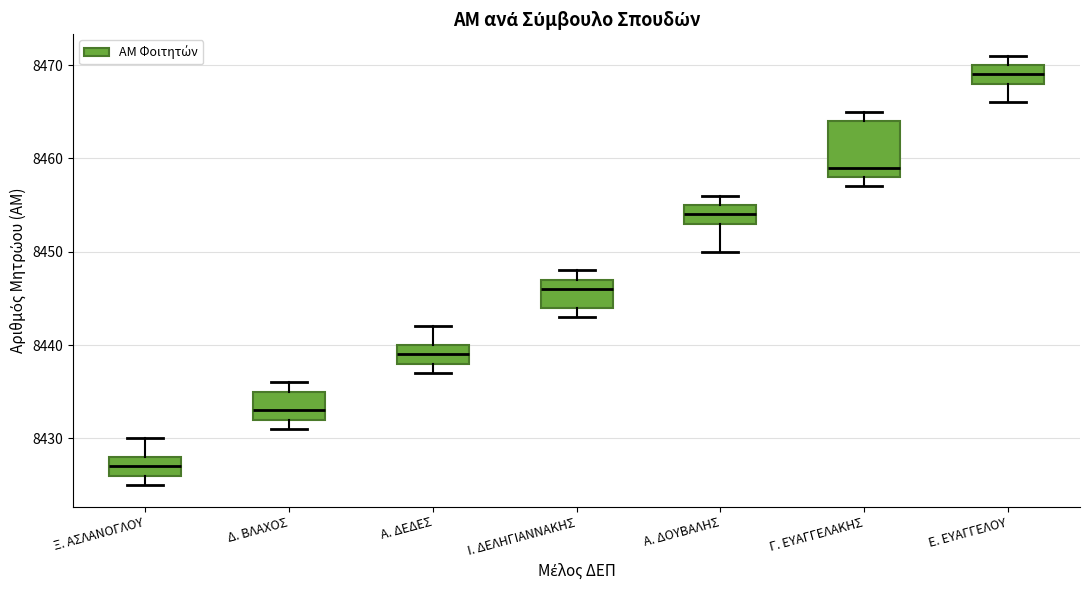

Reading left to right, read every box against the y-axis: the position of its median line, the range the box covers, and the ends of its whiskers. The values are not printed on the chart, so give them approximately, as read against the axis.

Ξ. ΑΣΛΑΝΟΓΛΟΥ: median 8427, box 8426 to 8428, whiskers 8425 to 8430
Δ. ΒΛΑΧΟΣ: median 8433, box 8432 to 8435, whiskers 8431 to 8436
Α. ΔΕΔΕΣ: median 8439, box 8438 to 8440, whiskers 8437 to 8442
Ι. ΔΕΛΗΓΙΑΝΝΑΚΗΣ: median 8446, box 8444 to 8447, whiskers 8443 to 8448
Α. ΔΟΥΒΑΛΗΣ: median 8454, box 8453 to 8455, whiskers 8450 to 8456
Γ. ΕΥΑΓΓΕΛΑΚΗΣ: median 8459, box 8458 to 8464, whiskers 8457 to 8465
Ε. ΕΥΑΓΓΕΛΟΥ: median 8469, box 8468 to 8470, whiskers 8466 to 8471